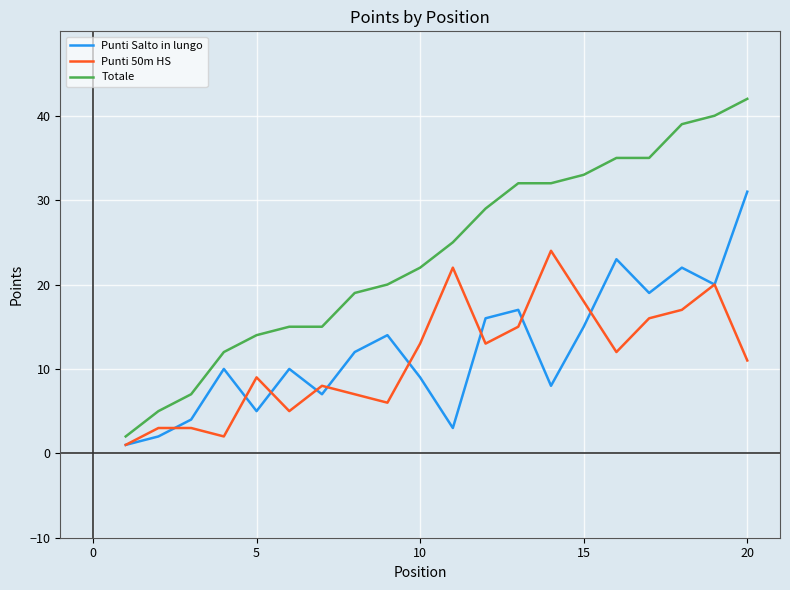

Which series has the largest total across all categories?

Totale